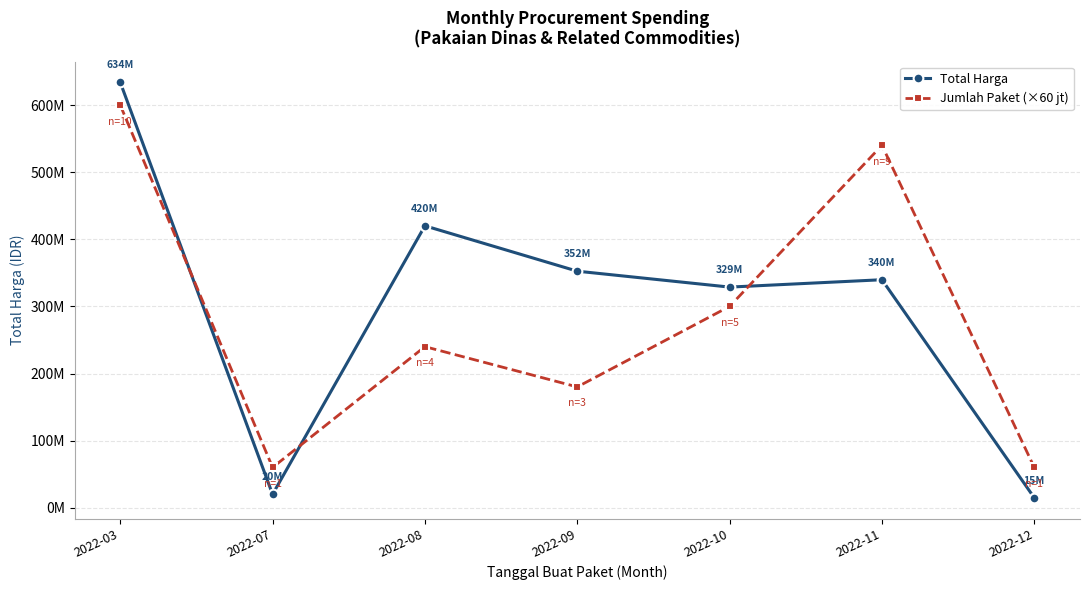

What are all the series names shown in the legend?

Total Harga, Jumlah Paket (×60 jt)